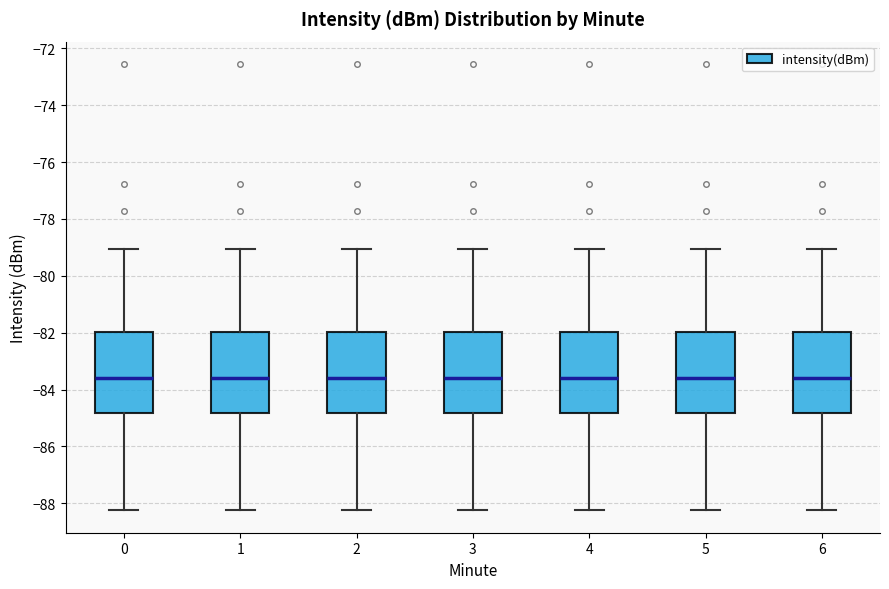

Reading left to right, read every box against the y-axis: the position of its median line, the range the box covers, and the ends of its whiskers. The values are not printed on the chart, so give them approximately, as read against the axis.

0: median -83.6, box -84.8 to -82.0, whiskers -88.2 to -79.0
1: median -83.6, box -84.8 to -82.0, whiskers -88.2 to -79.0
2: median -83.6, box -84.8 to -82.0, whiskers -88.2 to -79.0
3: median -83.6, box -84.8 to -82.0, whiskers -88.2 to -79.0
4: median -83.6, box -84.8 to -82.0, whiskers -88.2 to -79.0
5: median -83.6, box -84.8 to -82.0, whiskers -88.2 to -79.0
6: median -83.6, box -84.8 to -82.0, whiskers -88.2 to -79.0